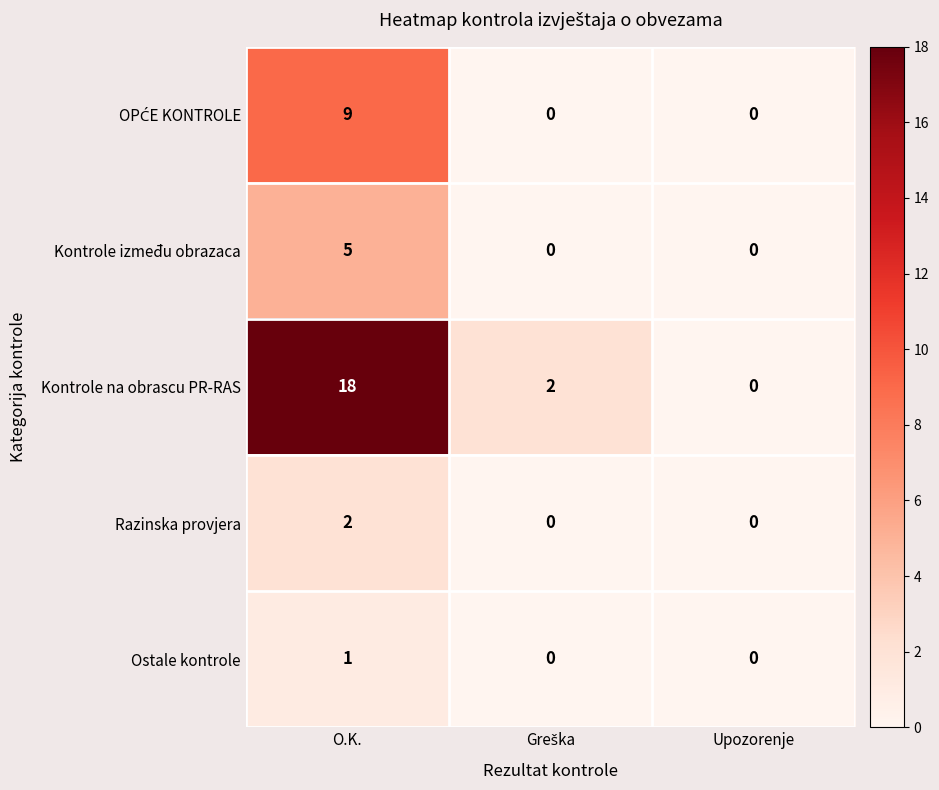

At which label does Kontrole na obrascu PR-RAS reach its minimum?

Upozorenje